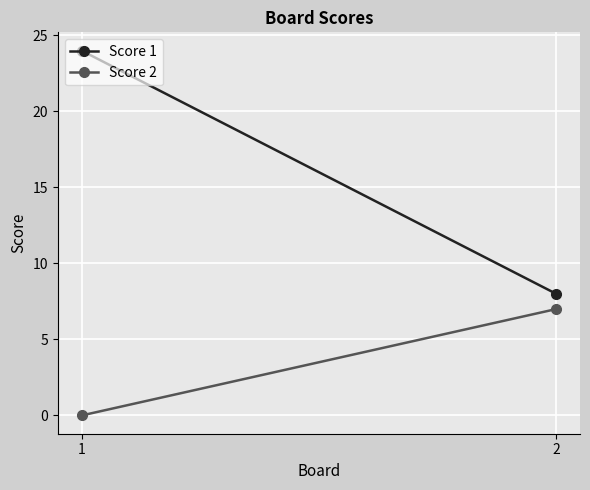

List the series in order of their overall mean, lowest first.

Score 2, Score 1